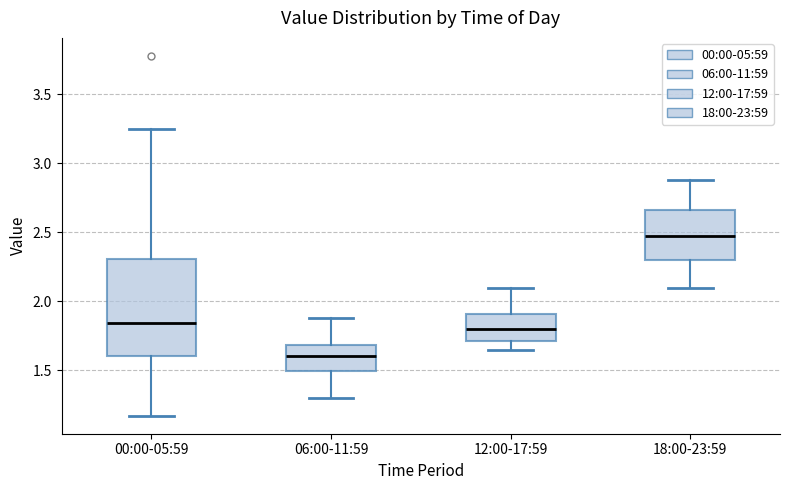

Where is the lower edge of the box for 06:00-11:59 on the y-axis? The values are not printed on the chart, so give them approximately, as read against the axis.

1.50